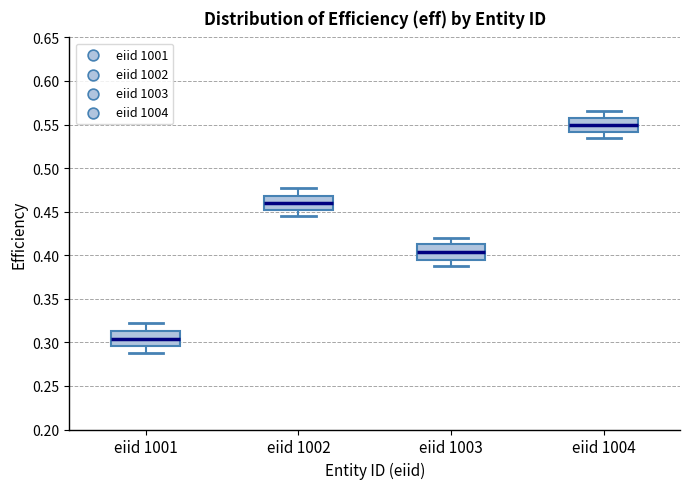

Where does the upper whisker of the box for eiid 1004 end on the y-axis? The values are not printed on the chart, so give them approximately, as read against the axis.

0.565